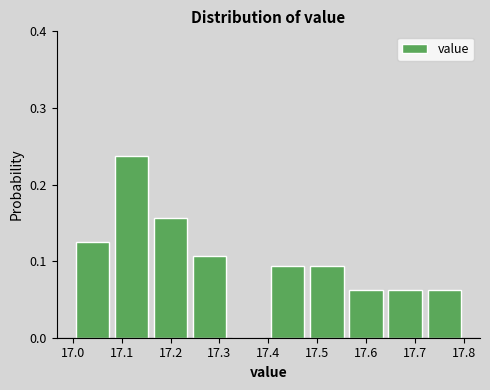

How tall is the bar that spans 17.24 to 17.32 on the x-axis? The values are not printed on the chart, so give them approximately, as read against the axis.

0.11